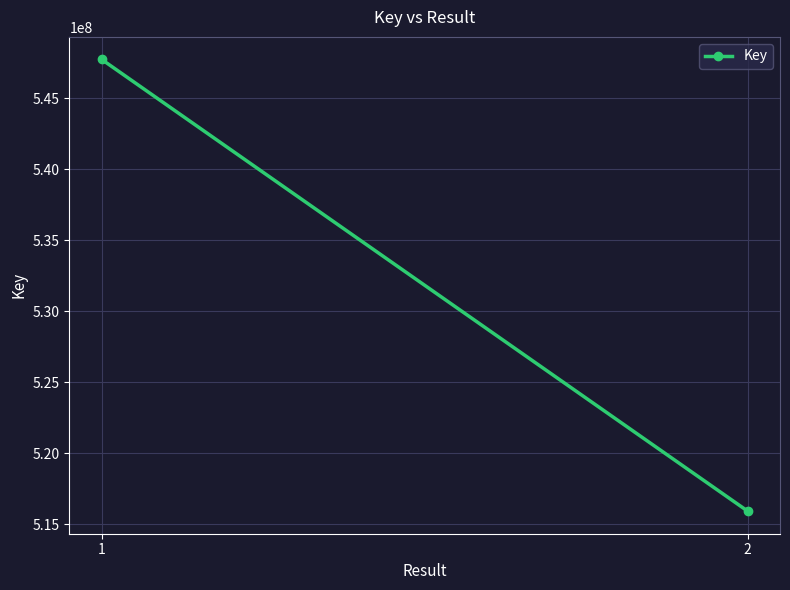

What is the smallest value displayed?

515913524